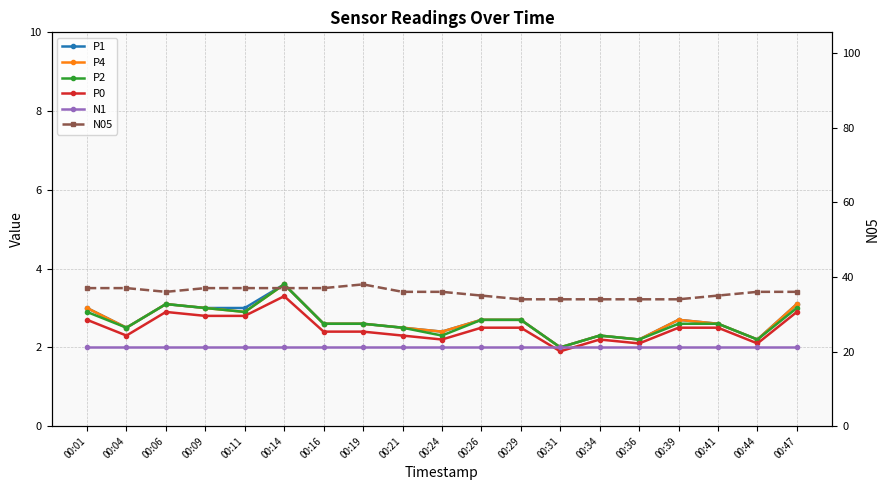

Rank the categories by P1 value from lowest to highest.

00:31, 00:36, 00:44, 00:34, 00:24, 00:04, 00:21, 00:16, 00:19, 00:41, 00:26, 00:29, 00:39, 00:01, 00:09, 00:11, 00:06, 00:47, 00:14